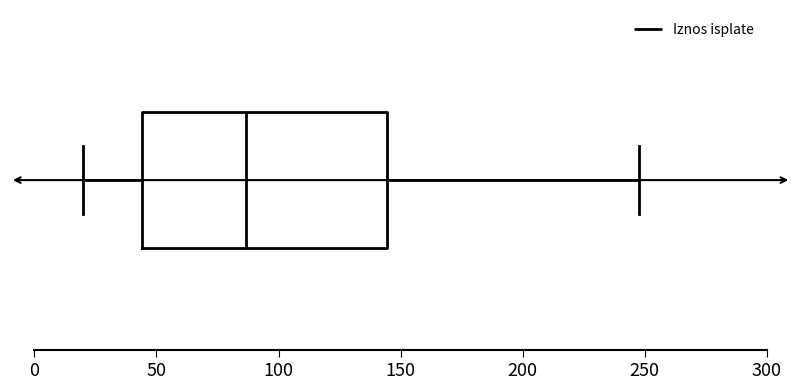

Read this box plot against the x-axis: the position of the median line, the range covered by the box, and the ends of both whiskers. The values are not printed on the chart, so give them approximately, as read against the axis.

median 85, box 45 to 145, whiskers 20 to 250